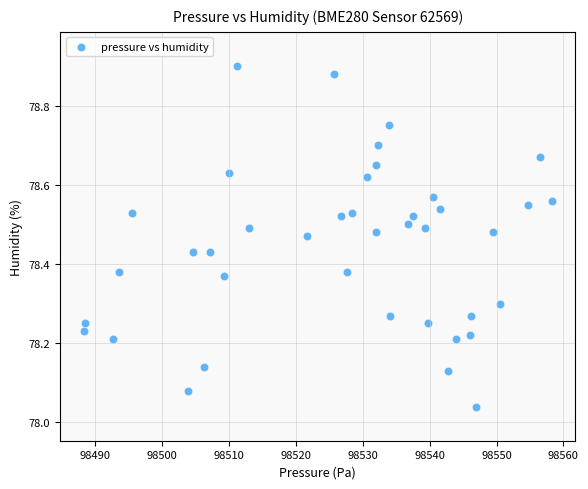

What is the range of Y values (max minus min)?

0.9